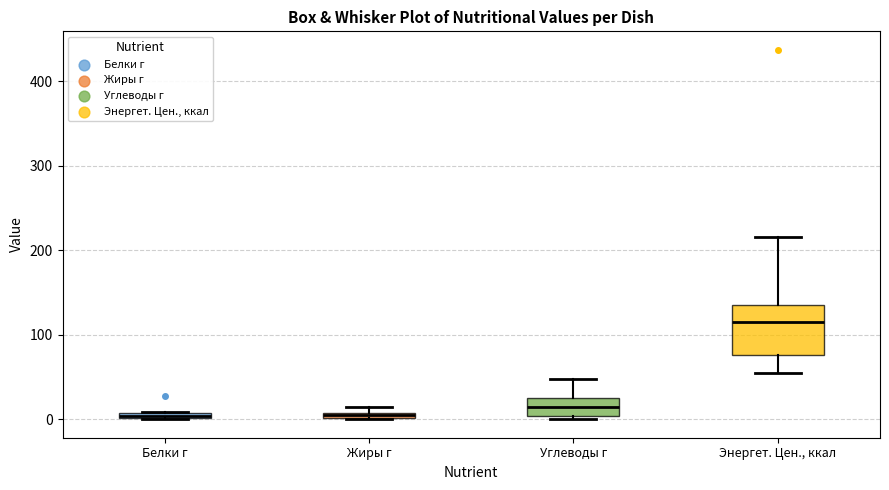

Where is the upper edge of the box for Углеводы г on the y-axis? The values are not printed on the chart, so give them approximately, as read against the axis.

30